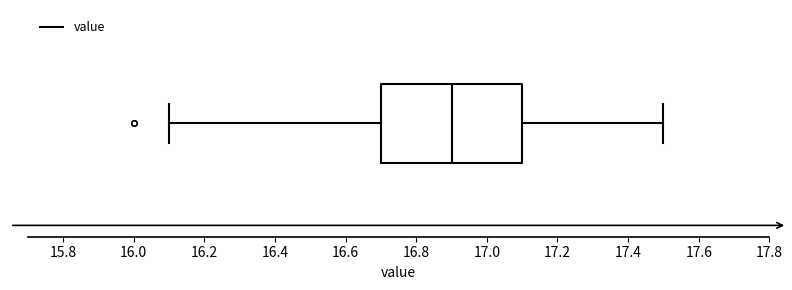

Where is the right edge of the box on the x-axis? The values are not printed on the chart, so give them approximately, as read against the axis.

17.1